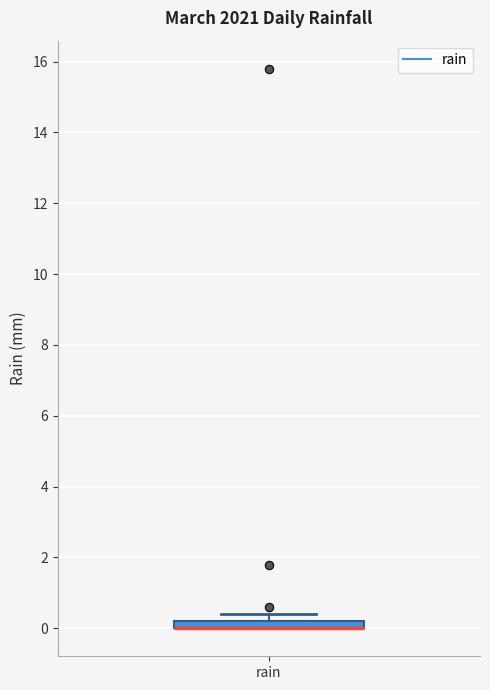

Where is the lower edge of the box for rain on the y-axis? The values are not printed on the chart, so give them approximately, as read against the axis.

0.0